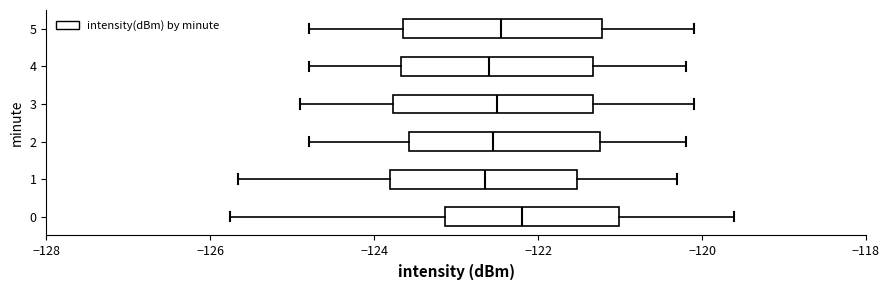

Reading bottom to top, transcribe this box plot: for each box, give where its median line is, the range the box spans, and where its two whiskers end, as read against the x-axis. The values are not printed on the chart, so give them approximately, as read against the axis.

0: median -122.2, box -123.2 to -121.0, whiskers -125.8 to -119.6
1: median -122.6, box -123.8 to -121.6, whiskers -125.6 to -120.2
2: median -122.6, box -123.6 to -121.2, whiskers -124.8 to -120.2
3: median -122.4, box -123.8 to -121.4, whiskers -124.8 to -120.0
4: median -122.6, box -123.6 to -121.4, whiskers -124.8 to -120.2
5: median -122.4, box -123.6 to -121.2, whiskers -124.8 to -120.0